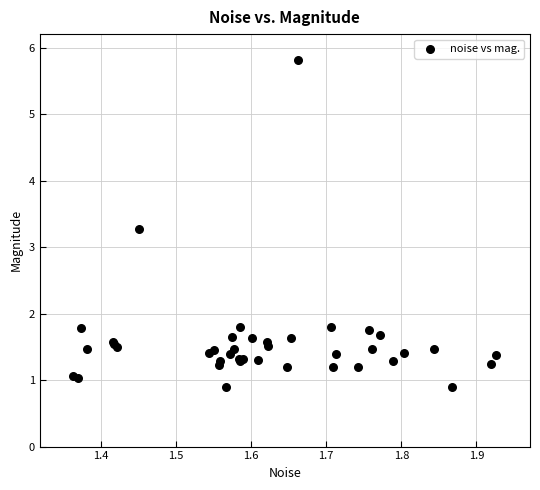

What Y value in the scatter plot is closest to 3?

3.3